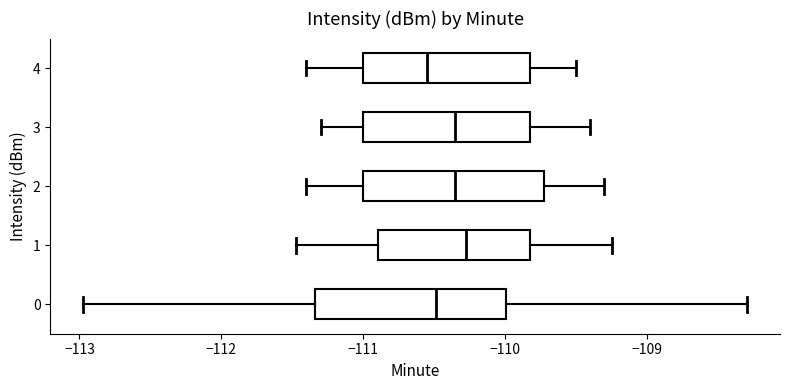

Reading bottom to top, transcribe this box plot: for each box, give where its median line is, the range the box spans, and where its two whiskers end, as read against the x-axis. The values are not printed on the chart, so give them approximately, as read against the axis.

0: median -110.5, box -111.3 to -110.0, whiskers -113.0 to -108.3
1: median -110.3, box -110.9 to -109.8, whiskers -111.5 to -109.2
2: median -110.3, box -111.0 to -109.7, whiskers -111.4 to -109.3
3: median -110.3, box -111.0 to -109.8, whiskers -111.3 to -109.4
4: median -110.5, box -111.0 to -109.8, whiskers -111.4 to -109.5